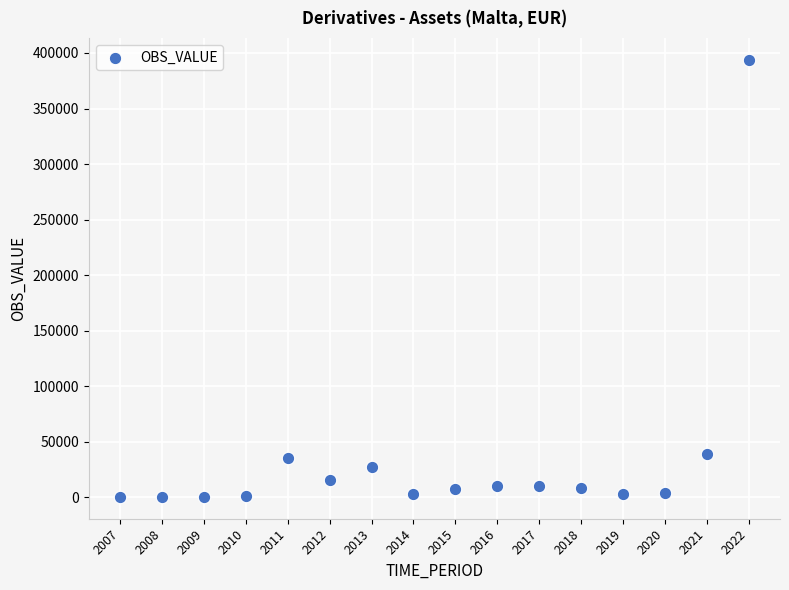

What is the range of X values (max minus min)?

15